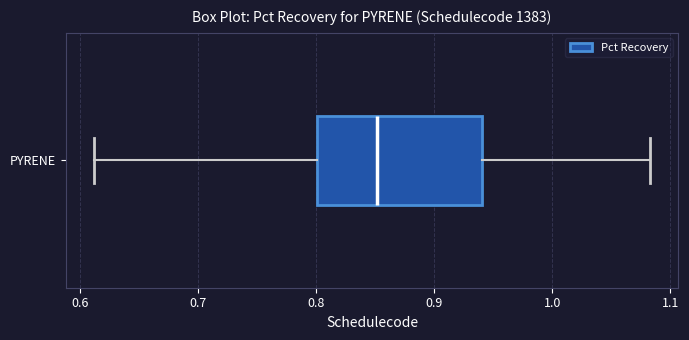

Read this box plot against the x-axis: the position of the median line, the range covered by the box, and the ends of both whiskers. The values are not printed on the chart, so give them approximately, as read against the axis.

median 0.85, box 0.80 to 0.94, whiskers 0.61 to 1.08